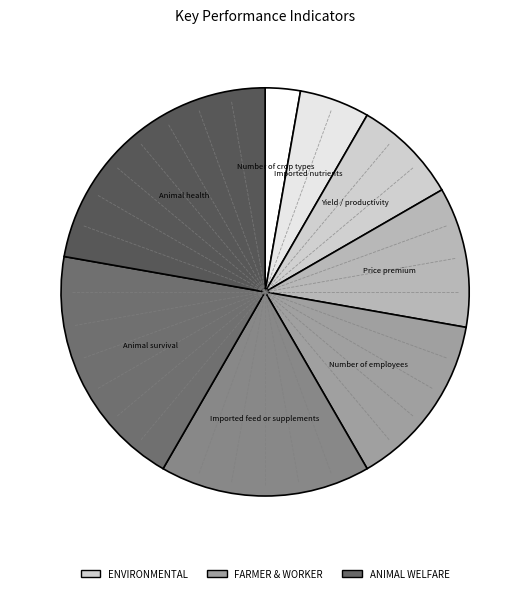

What is the ratio of the value at Imported nutrients to the value at Animal survival?

0.3